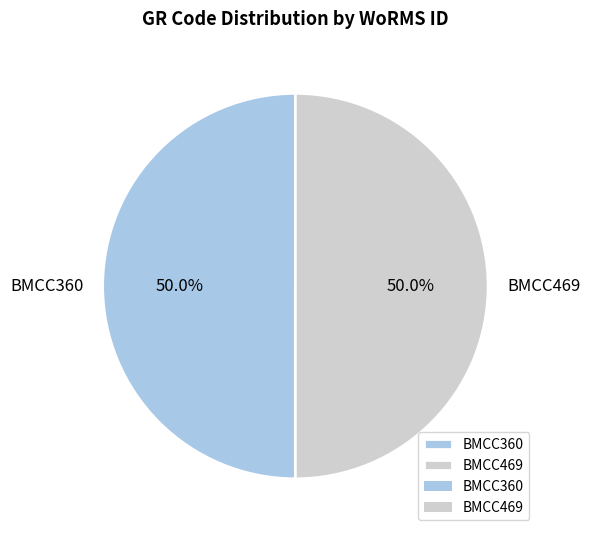

Do BMCC360 and BMCC469 together represent more than half of the pie?

Yes